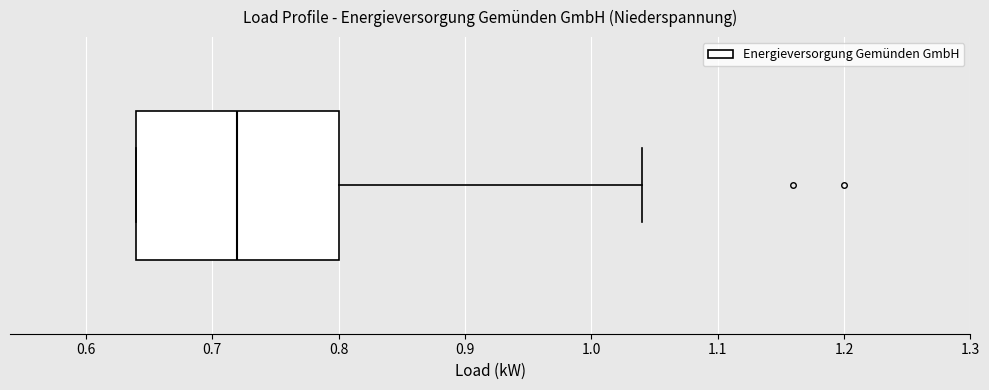

Transcribe this box plot: give where the median line is, the range the box spans, and where the two whiskers end, as read against the x-axis. The values are not printed on the chart, so give them approximately, as read against the axis.

median 0.72, box 0.64 to 0.80, whiskers 0.64 to 1.04